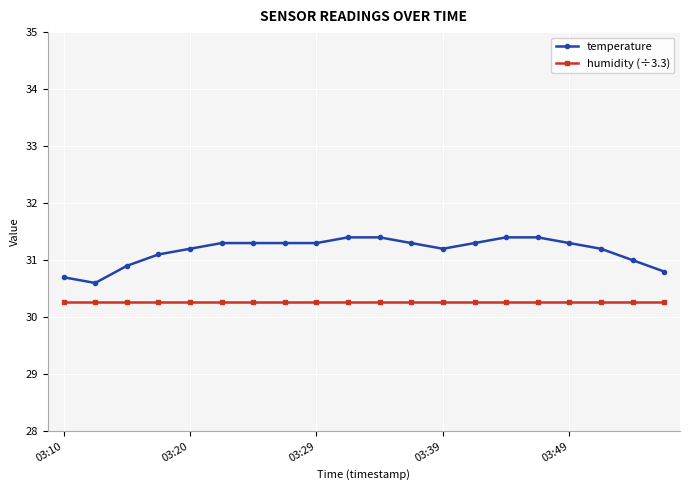

Does the chart have visible grid lines?

Yes